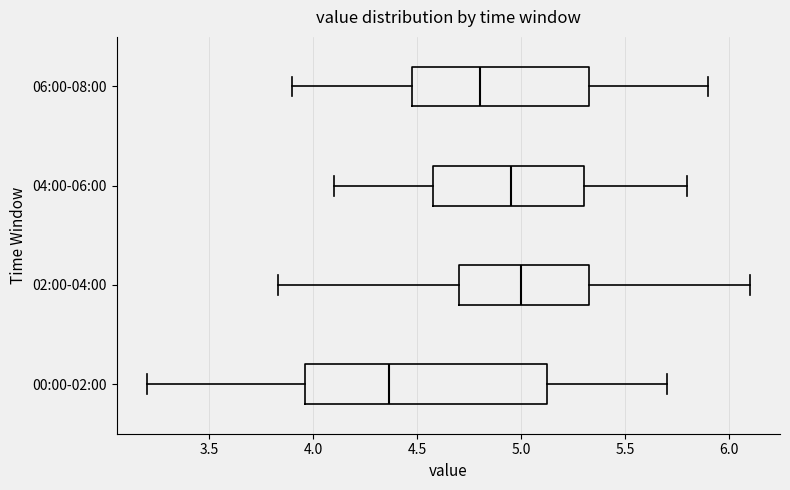

Which box's median line is the furthest to the left?

00:00-02:00